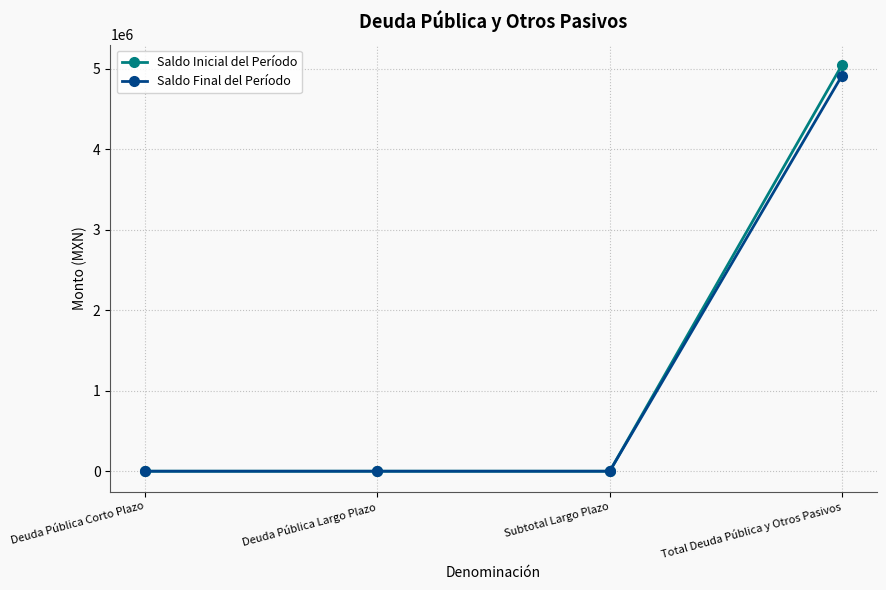

At Total Deuda Pública y Otros Pasivos, list the series in order from largest to smallest.

Saldo Inicial del Período, Saldo Final del Período